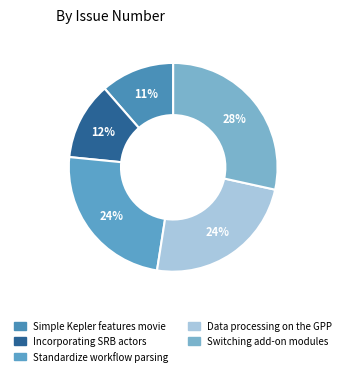

Is the sum of Switching add-on modules and Data processing on the GPP greater than half?

Yes